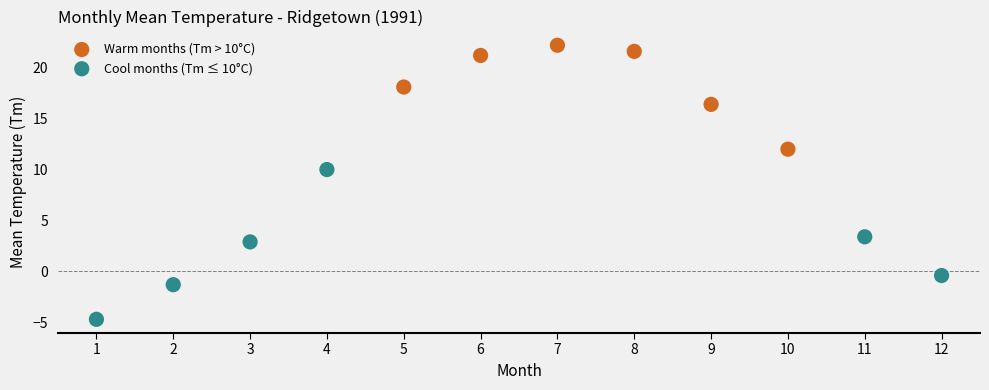

Which series has the widest spread of Y values?

Cool months (Tm ≤ 10°C)